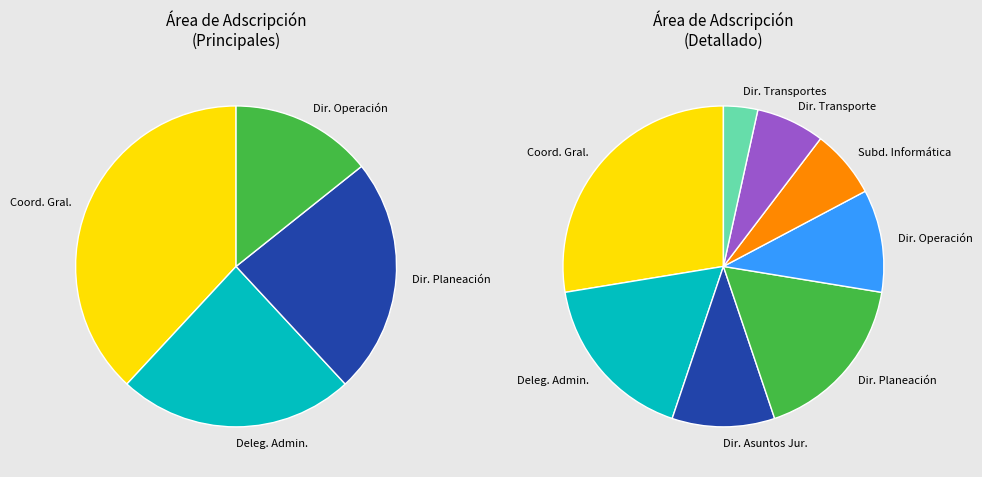

To the nearest percent, what percentage of the pie is Coordinación General?

28%